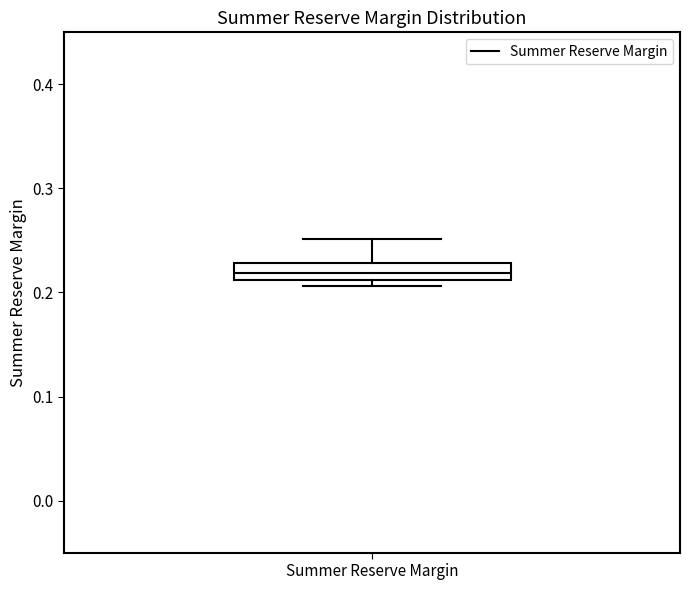

Where does the upper whisker of the box for Summer Reserve Margin end on the y-axis? The values are not printed on the chart, so give them approximately, as read against the axis.

0.25